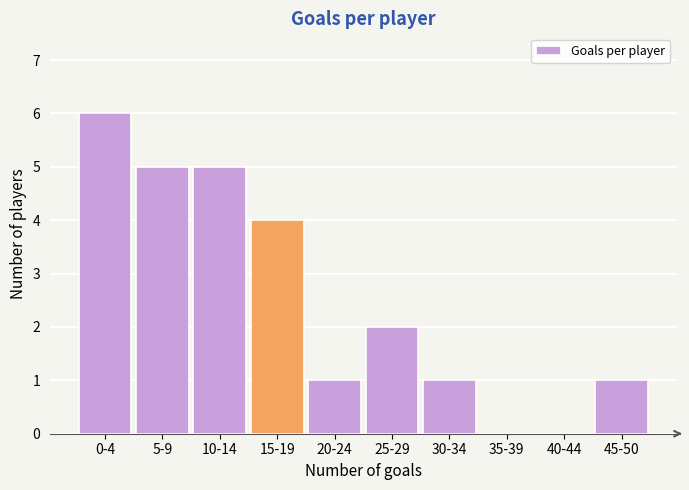

Reading left to right, extract all data points from this chart.

0-4=6	5-9=5	10-14=5	15-19=4	20-24=1	25-29=2	30-34=1	35-39=0	40-44=0	45-50=1